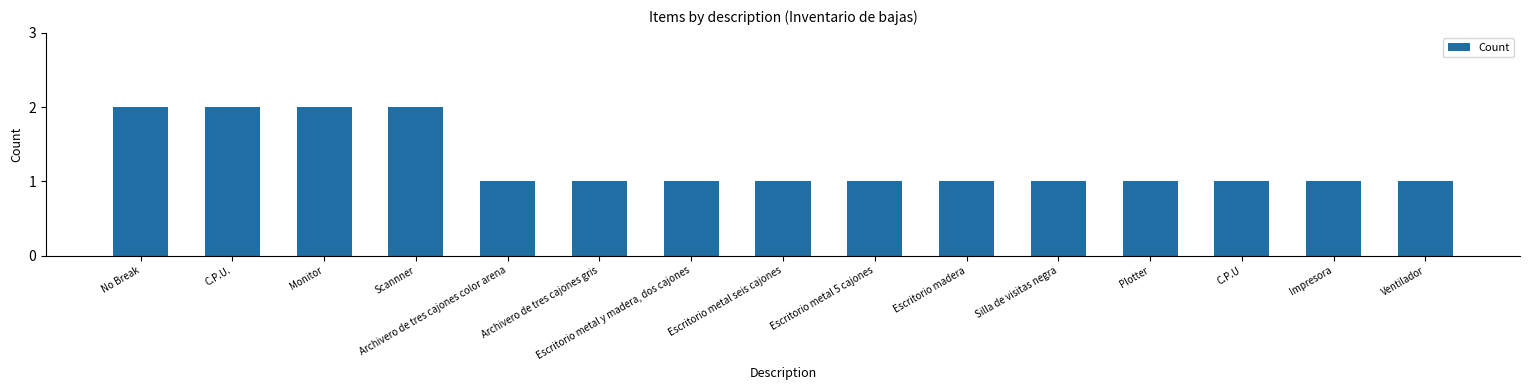

The value at Monitor is 2. True or false?

True